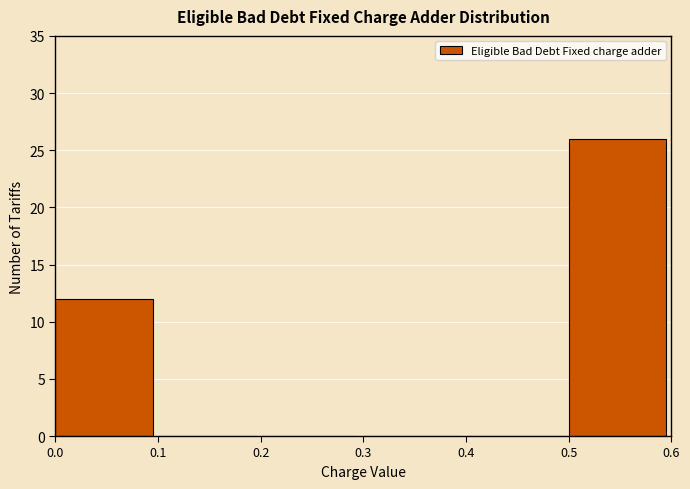

How tall is the bar that spans 0.5 to 0.6 on the x-axis? The values are not printed on the chart, so give them approximately, as read against the axis.

26